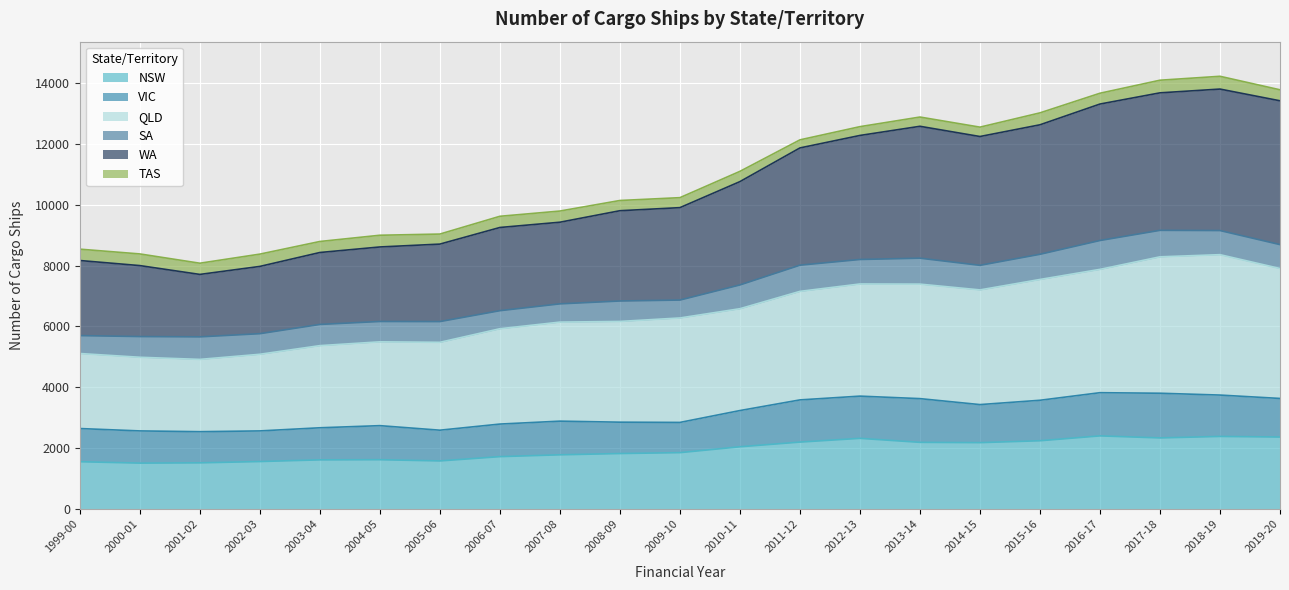

At how many categories does at least one series exceed 9426?

12